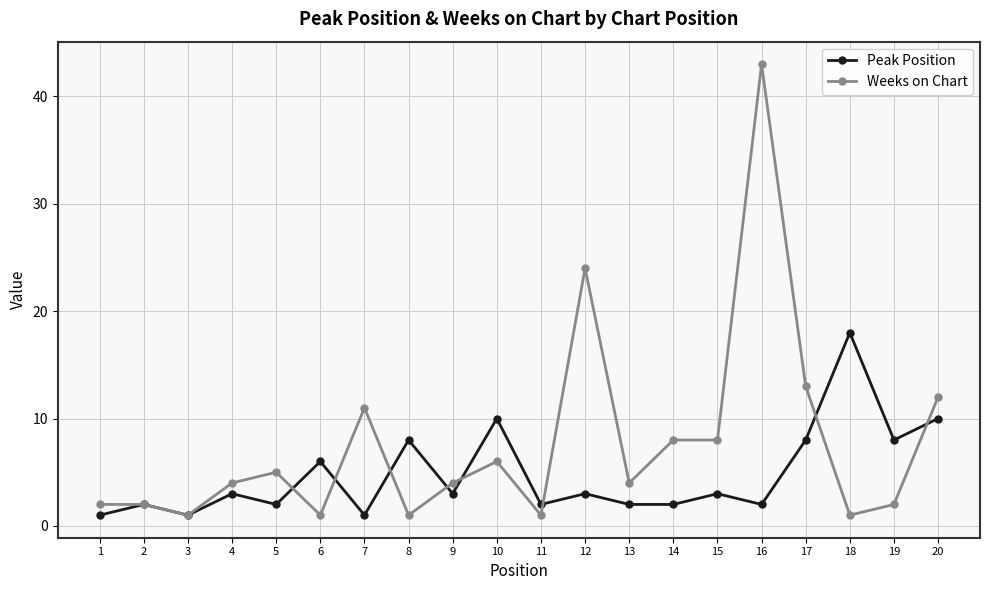

Reading left to right, extract all data points from this chart.

Peak Position: 1=1	2=2	3=1	4=3	5=2	6=6	7=1	8=8	9=3	10=10	11=2	12=3	13=2	14=2	15=3	16=2	17=8	18=18	19=8	20=10
Weeks on Chart: 1=2	2=2	3=1	4=4	5=5	6=1	7=11	8=1	9=4	10=6	11=1	12=24	13=4	14=8	15=8	16=43	17=13	18=1	19=2	20=12